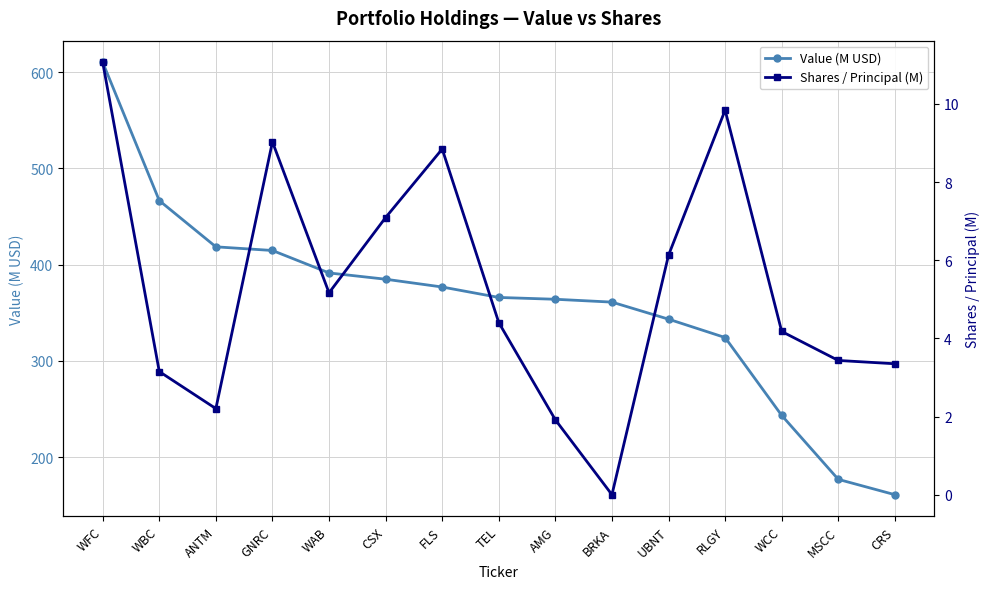

Where is Shares / Principal (M) nearest to the value 5?

WAB